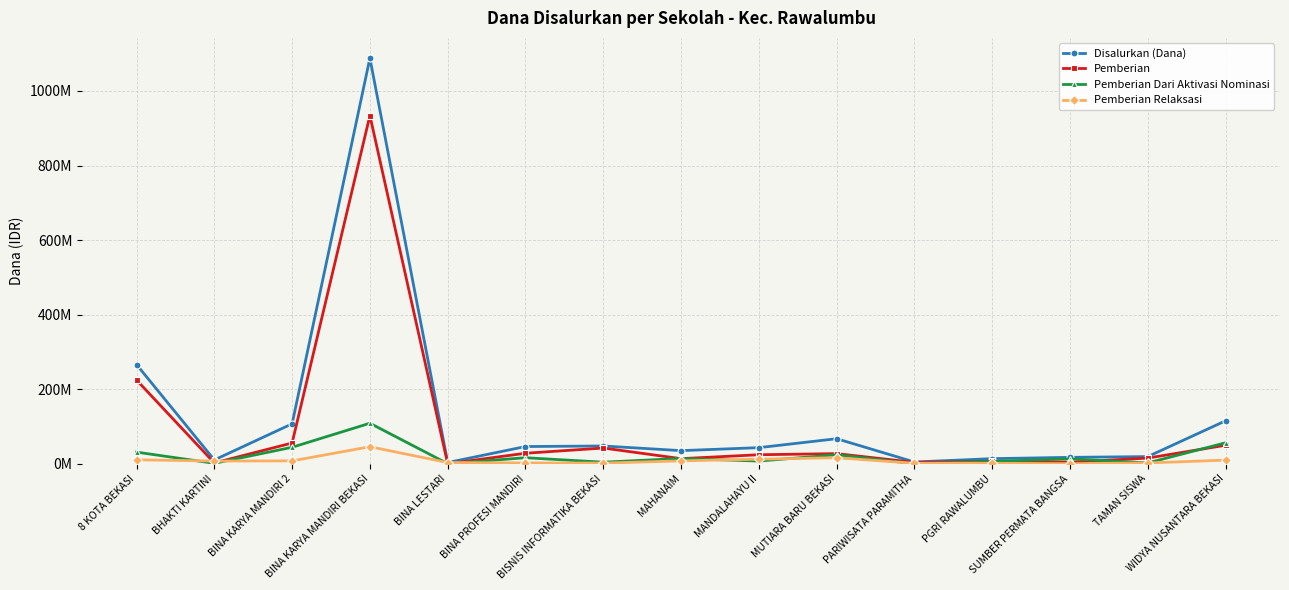

List the labels in order of Pemberian Relaksasi value, smallest first.

SUMBER PERMATA BANGSA, PARIWISATA PARAMITHA, PGRI RAWALUMBU, BISNIS INFORMATIKA BEKASI, BINA PROFESI MANDIRI, TAMAN SISWA, BINA LESTARI, BHAKTI KARTINI, BINA KARYA MANDIRI 2, MAHANAIM, WIDYA NUSANTARA BEKASI, 8 KOTA BEKASI, MANDALAHAYU II, MUTIARA BARU BEKASI, BINA KARYA MANDIRI BEKASI